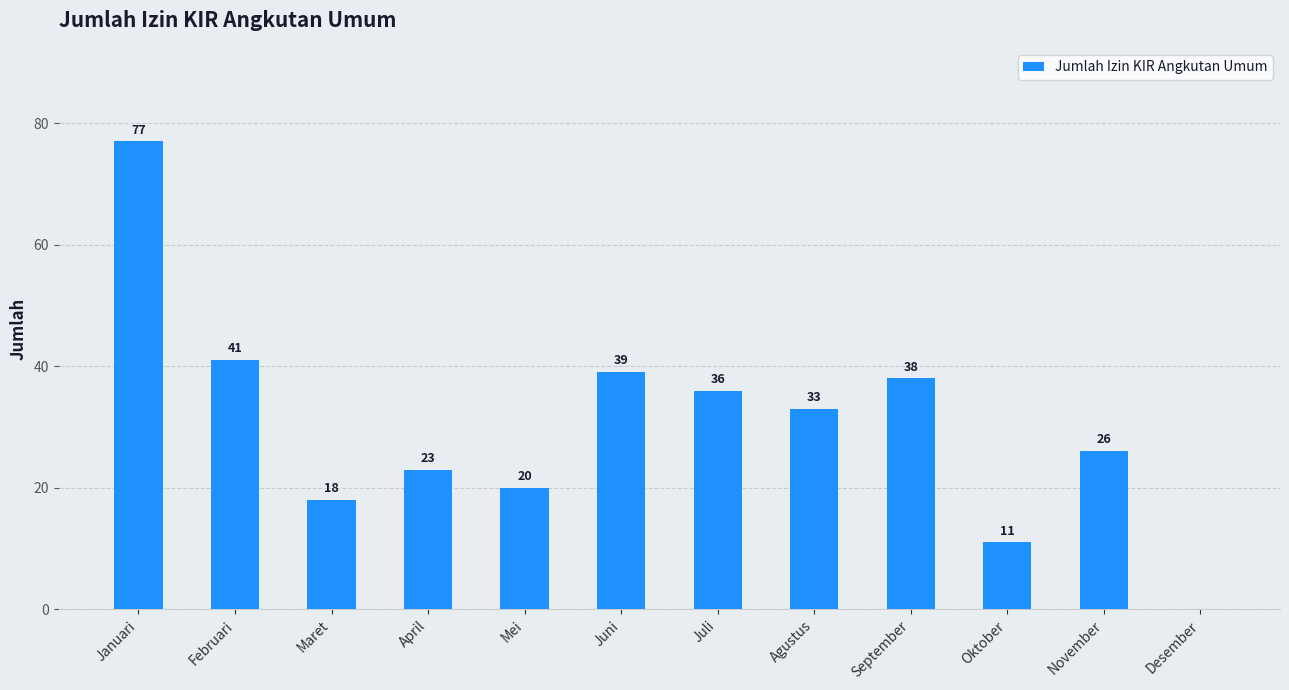

What is the sum of all values?

362